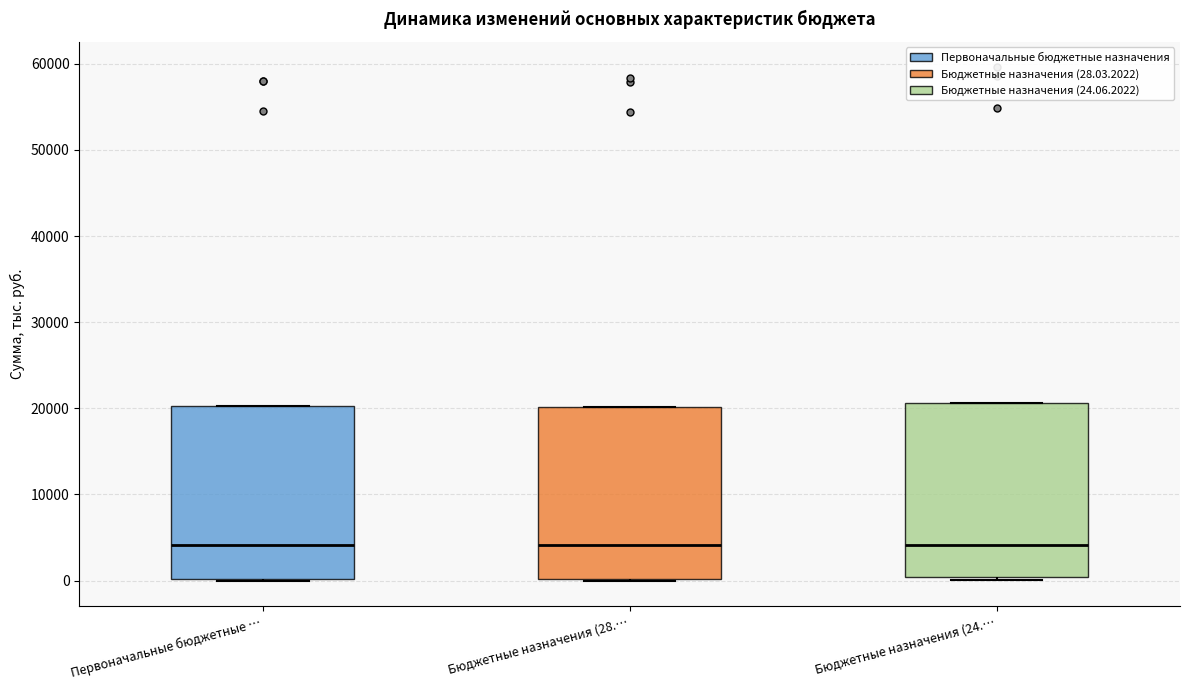

Where is the lower edge of the box for Бюджетные назначения (24.… on the y-axis? The values are not printed on the chart, so give them approximately, as read against the axis.

0